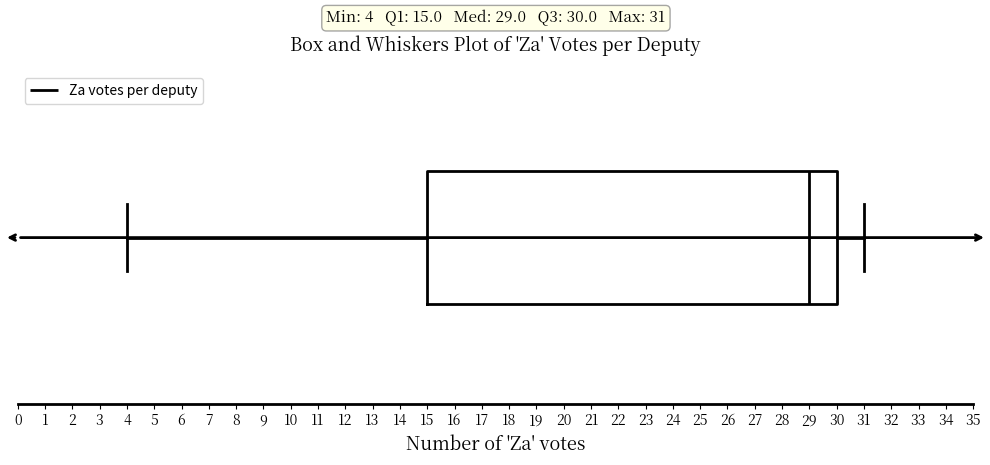

Transcribe this box plot: give where the median line is, the range the box spans, and where the two whiskers end, as read against the x-axis. The values are not printed on the chart, so give them approximately, as read against the axis.

median 29, box 15 to 30, whiskers 4 to 31